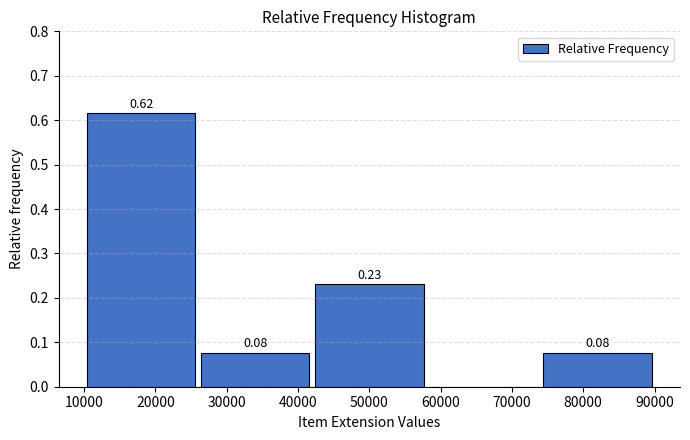

Over which range of the x-axis is the bar tallest?

10000 to 26000